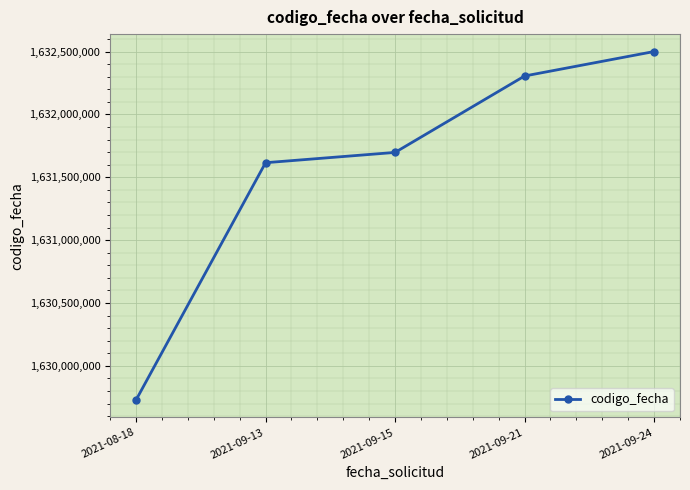

Count the number of data series in this chart.

1